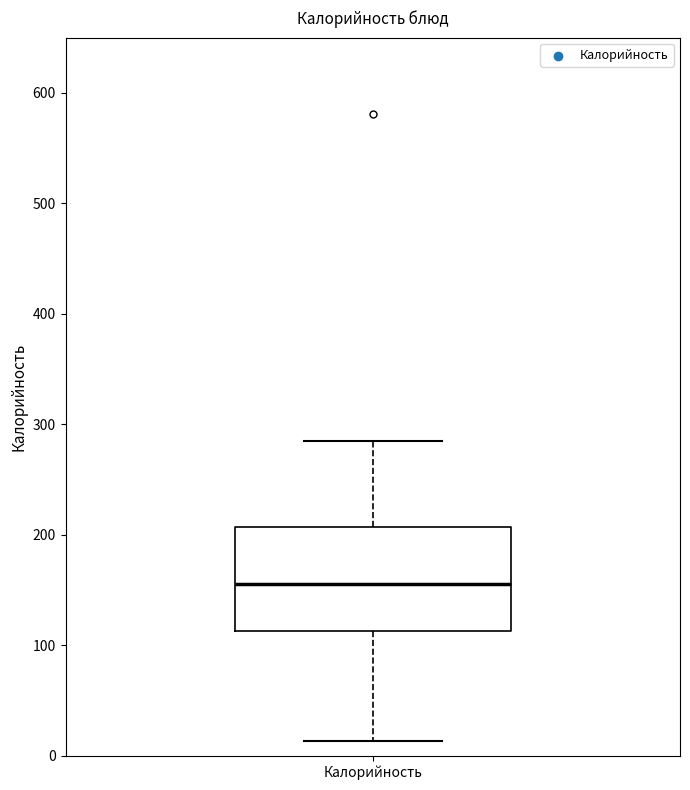

Read this box plot against the y-axis: the position of the median line, the range covered by the box, and the ends of both whiskers. The values are not printed on the chart, so give them approximately, as read against the axis.

median 160, box 110 to 210, whiskers 10 to 290